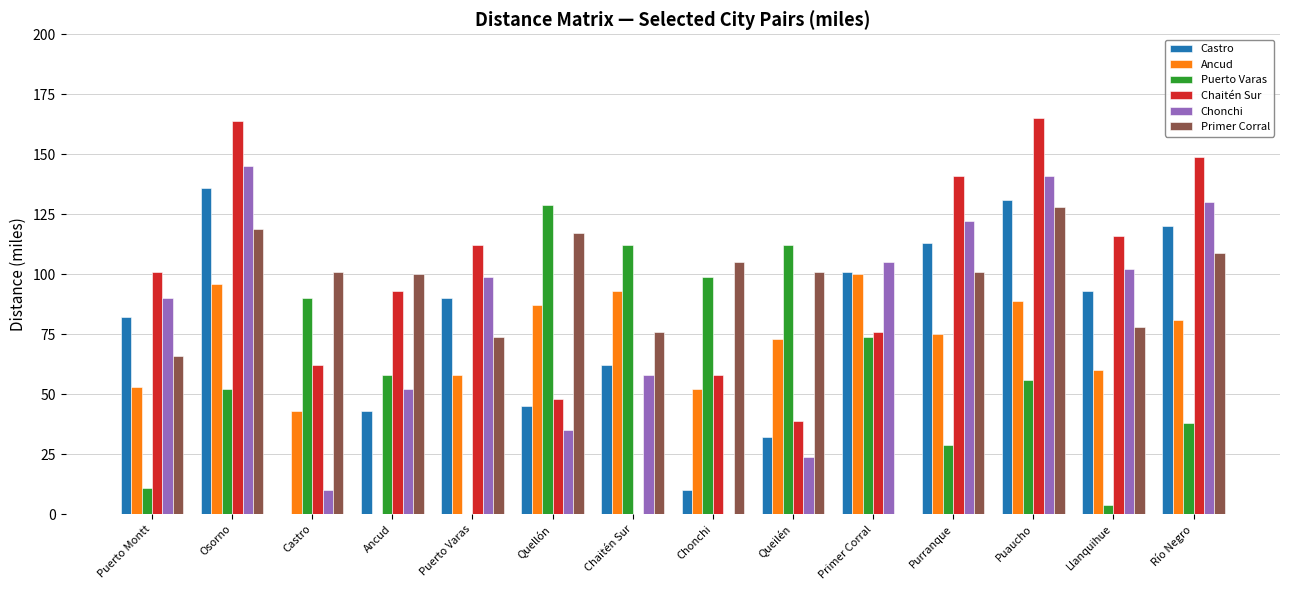

At which label does Castro first exceed 90?

Osorno